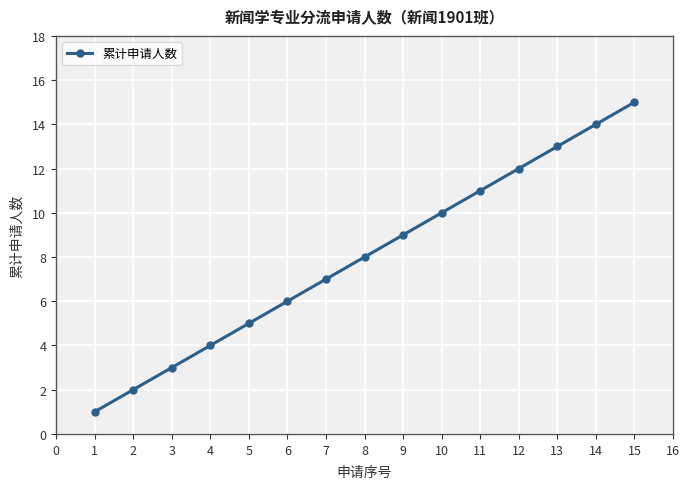

Count the number of categories in the chart.

15